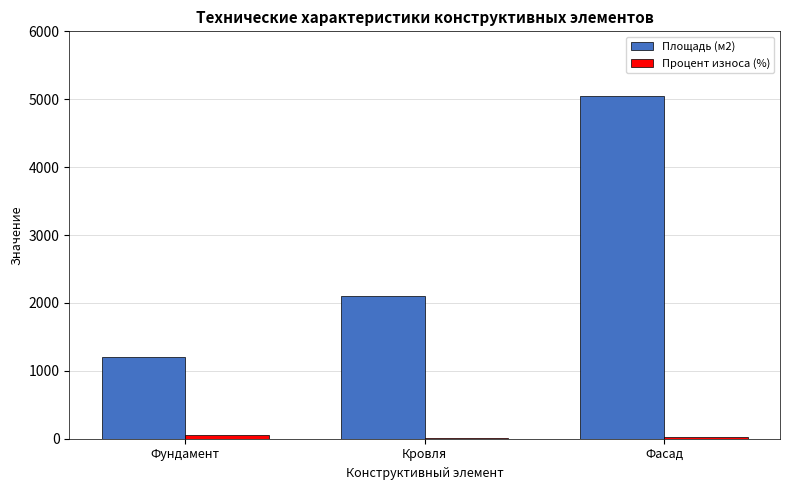

At which category is the sum across all series the highest?

Фасад